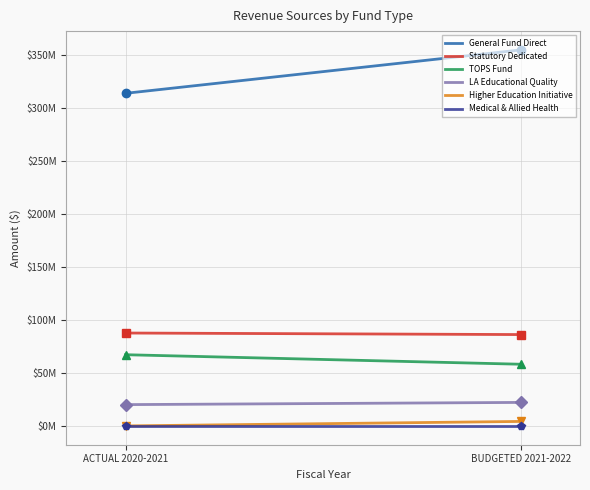

What are all the series names shown in the legend?

General Fund Direct, Statutory Dedicated, TOPS Fund, LA Educational Quality, Higher Education Initiative, Medical & Allied Health